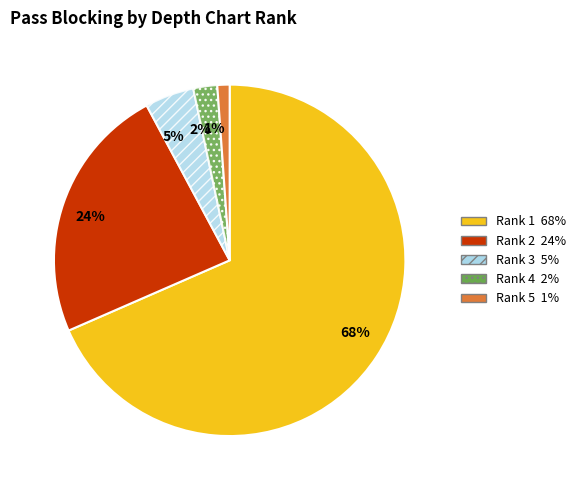

To the nearest percent, what is the difference between the 68% and 2% slice percentages?

66%